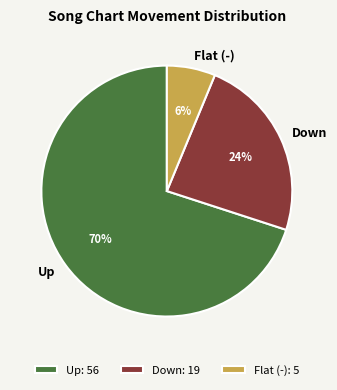

True or false: Flat (-) accounts for 16% of the total.

False